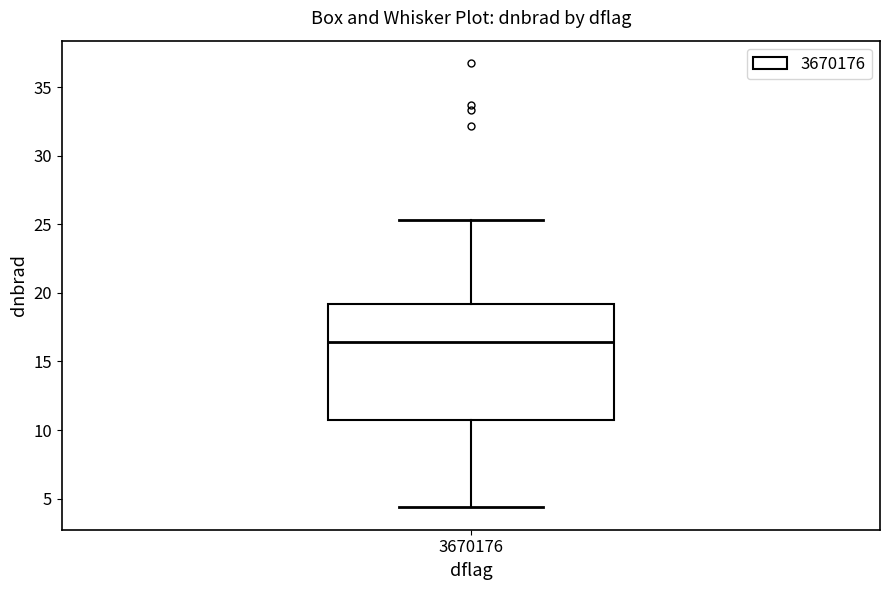

Where does the upper whisker of the box at x = 3670176 end on the y-axis? The values are not printed on the chart, so give them approximately, as read against the axis.

25.5